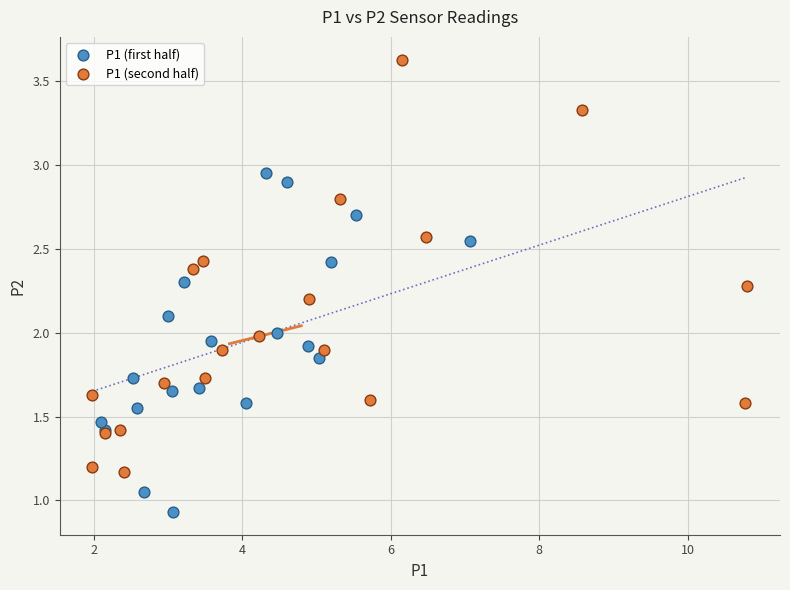

Which series contains the highest Y value?

P1 (second half)